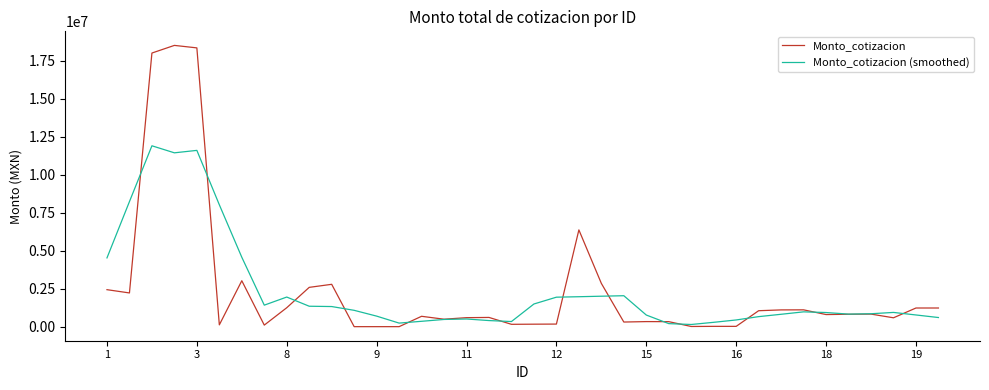

What is the highest value of the Monto_cotizacion (smoothed) series?

11904146.5